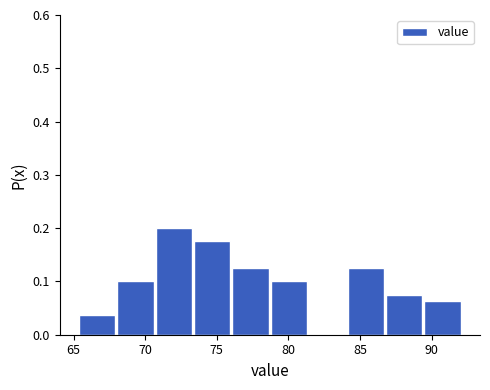

Reading left to right, list every bar in this chart as the range it spans on the x-axis followed by its height. Neither the bar edges nor the heights are printed on the chart, so give them approximately, as read against the axes.

65.5 to 68.0: 0.04
68.0 to 70.5: 0.10
70.5 to 73.5: 0.20
73.5 to 76.0: 0.18
76.0 to 78.5: 0.13
78.5 to 81.5: 0.10
81.5 to 84.0: 0
84.0 to 86.5: 0.13
86.5 to 89.5: 0.08
89.5 to 92.0: 0.06